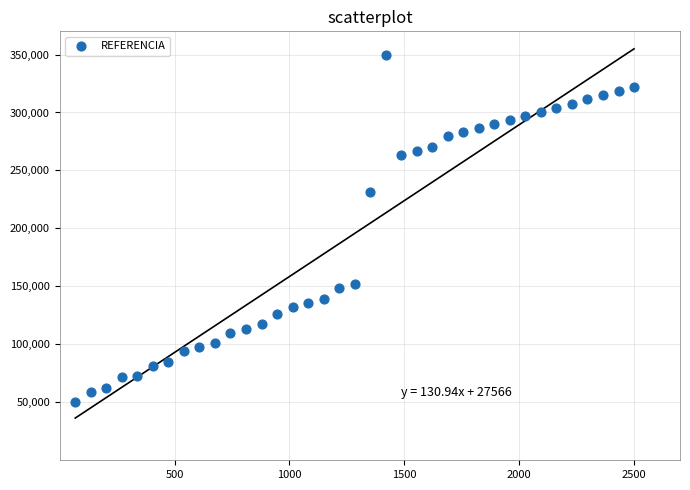

What Y value in the scatter plot is closest to 200000?

231802.8